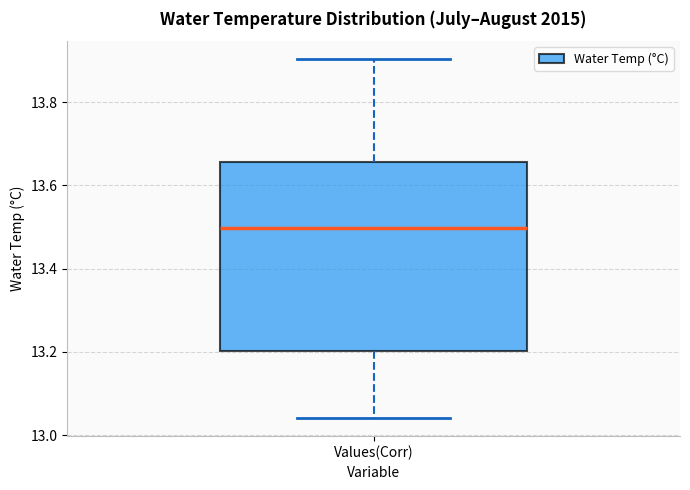

Transcribe this box plot: give where the median line is, the range the box spans, and where the two whiskers end, as read against the y-axis. The values are not printed on the chart, so give them approximately, as read against the axis.

median 13.50, box 13.20 to 13.66, whiskers 13.04 to 13.90